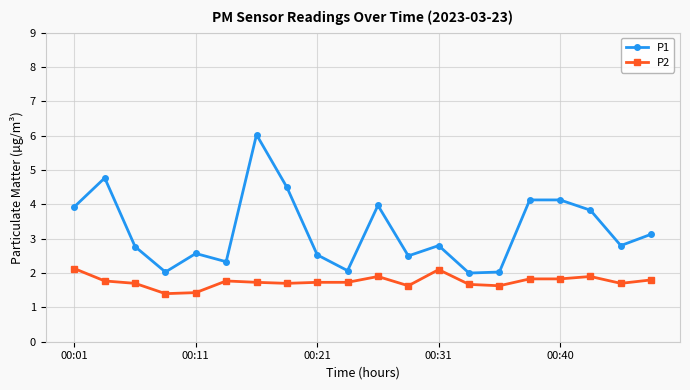

True or false: P2 and P1 cross at least once.

False